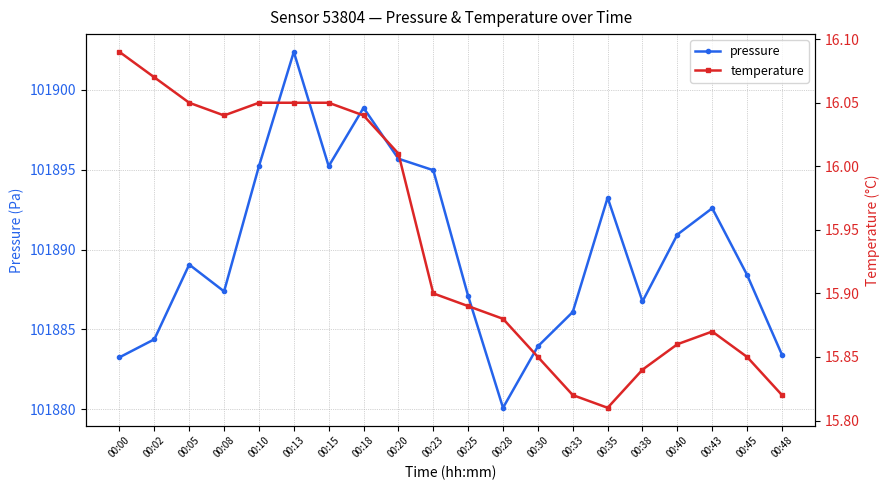

What are all the series names shown in the legend?

pressure, temperature